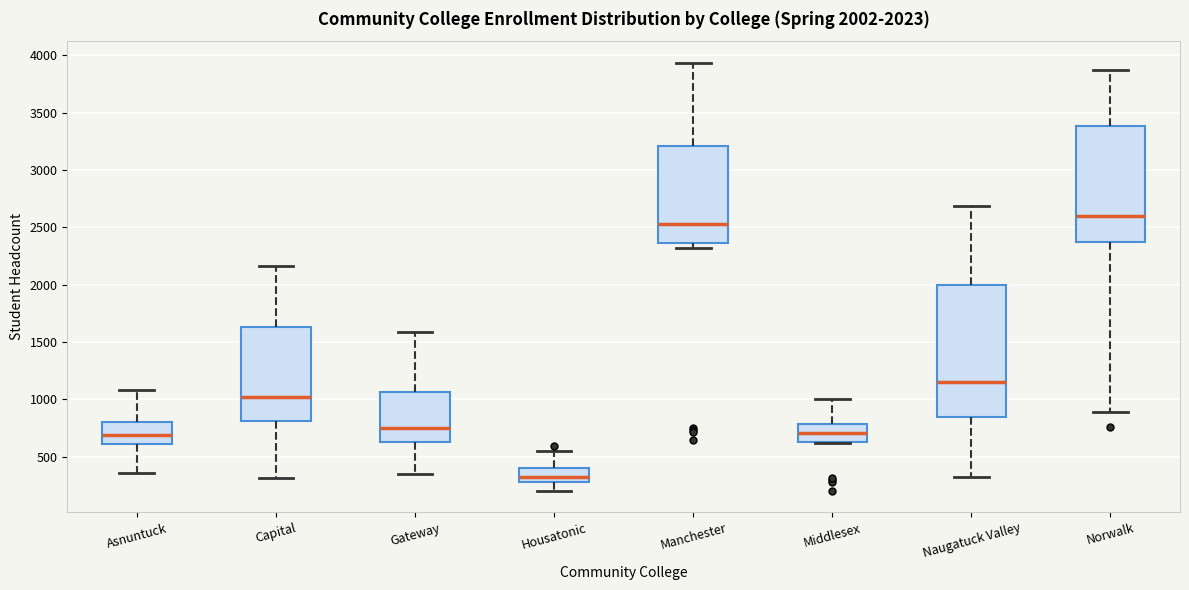

Comparing the boxes themselves (not the whiskers), which one is the tallest?

Naugatuck Valley